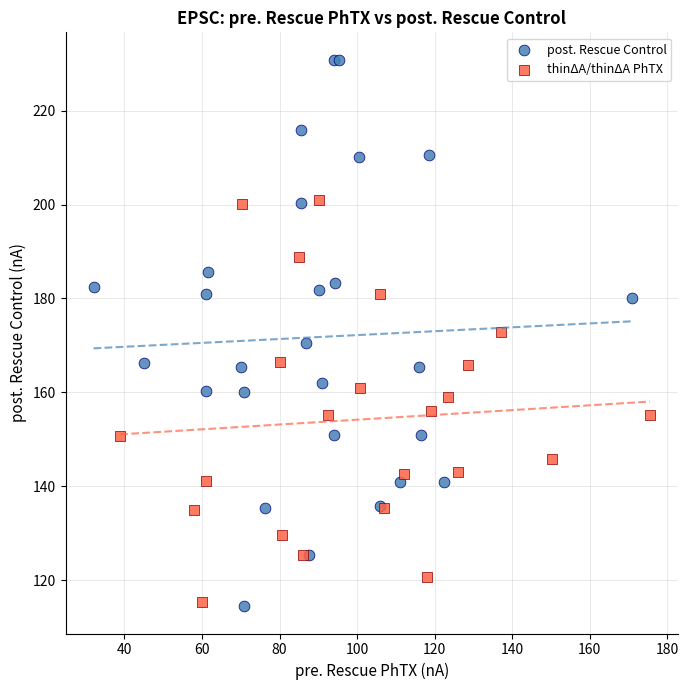

Which series contains the highest Y value?

post. Rescue Control